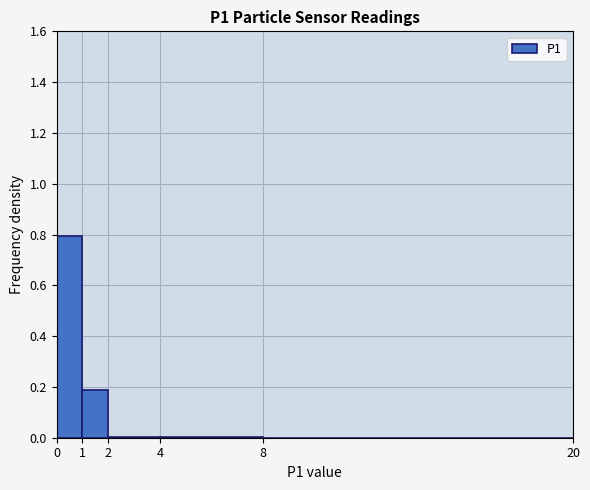

Reading left to right, list every bar in this chart as the range it spans on the x-axis followed by its height. The values are not printed on the chart, so give them approximately, as read against the axis.

0 to 1: 0.80
1 to 2: 0.18
2 to 4: under 0.02
4 to 8: under 0.02
8 to 20: under 0.02